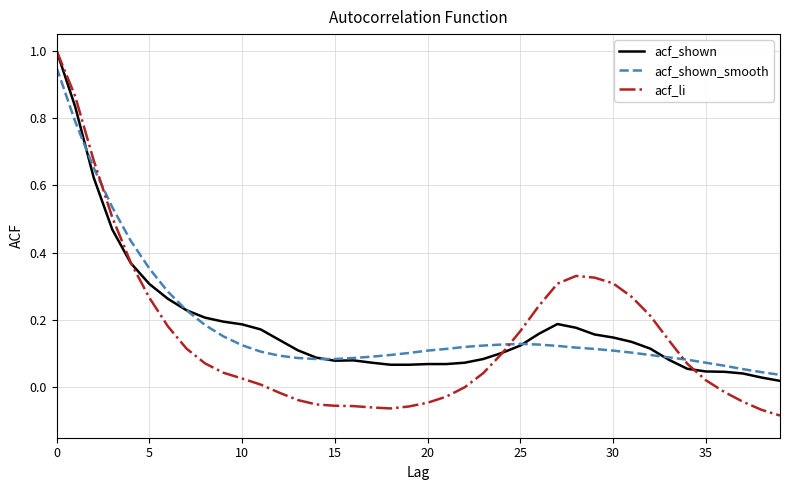

True or false: acf_shown and acf_li cross at least once.

True